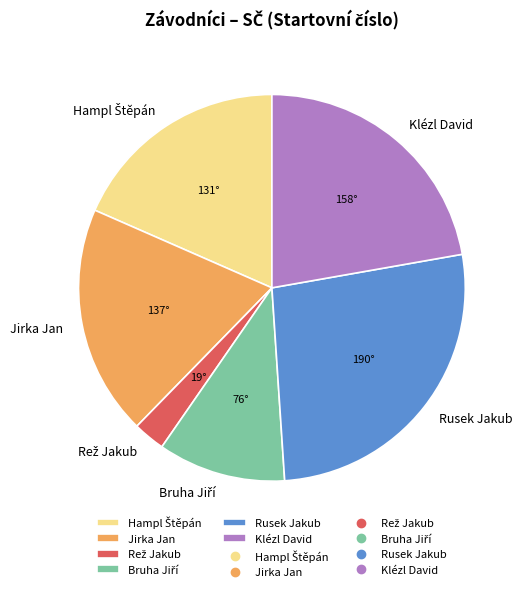

The Klézl David slice represents 12% of the pie. True or false?

False